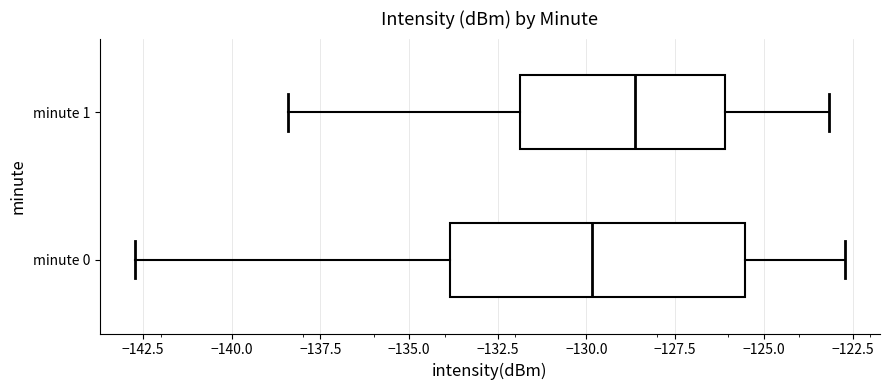

Reading bottom to top, transcribe this box plot: for each box, give where its median line is, the range the box spans, and where its two whiskers end, as read against the x-axis. The values are not printed on the chart, so give them approximately, as read against the axis.

minute 0: median -130.0, box -134.0 to -125.5, whiskers -142.5 to -122.5
minute 1: median -128.5, box -132.0 to -126.0, whiskers -138.5 to -123.0